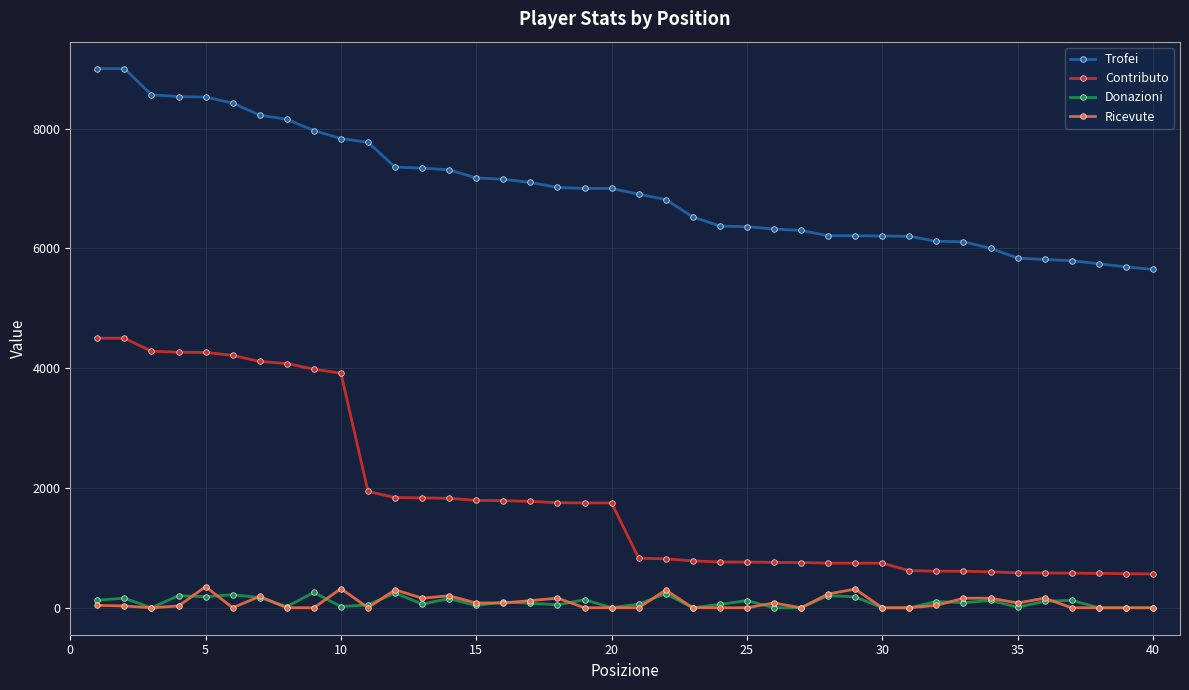

What is the greatest value displayed?

9000